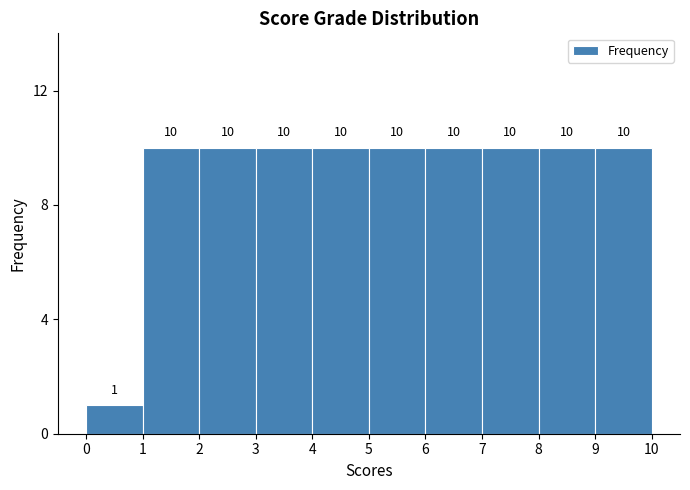

Reading left to right, transcribe this chart: for each bar, give the range it covers on the x-axis and its height.

0 to 1: 1
1 to 2: 10
2 to 3: 10
3 to 4: 10
4 to 5: 10
5 to 6: 10
6 to 7: 10
7 to 8: 10
8 to 9: 10
9 to 10: 10